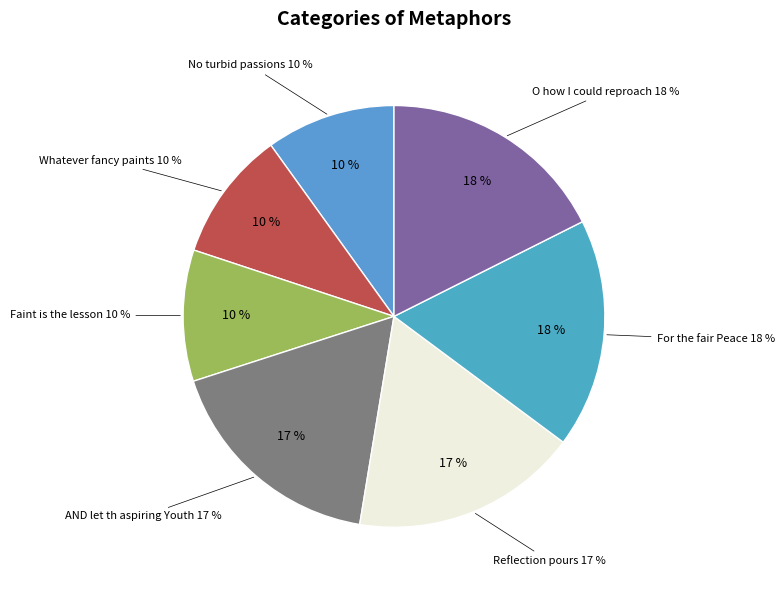

Rank the categories by value from highest to lowest.

O how I could reproach, For the fair Peace, Reflection pours, AND let th aspiring Youth, Faint is the lesson, Whatever fancy paints, No turbid passions